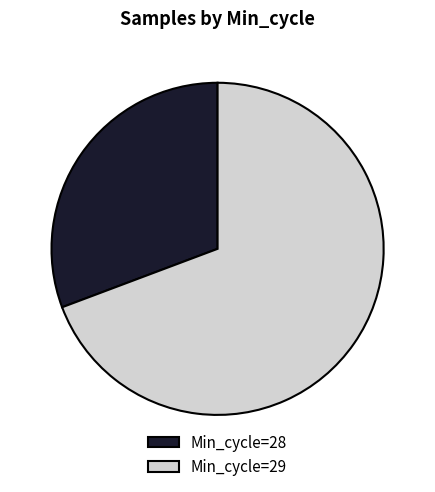

Between Min_cycle=29 and Min_cycle=28, which is larger?

Min_cycle=29